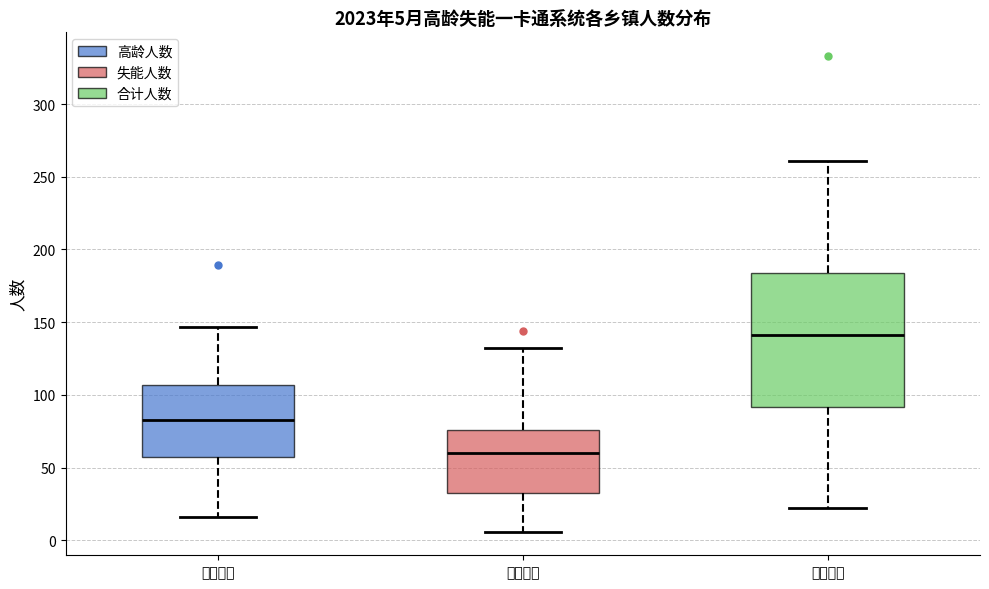

Which box has the lowest median line?

失能人数